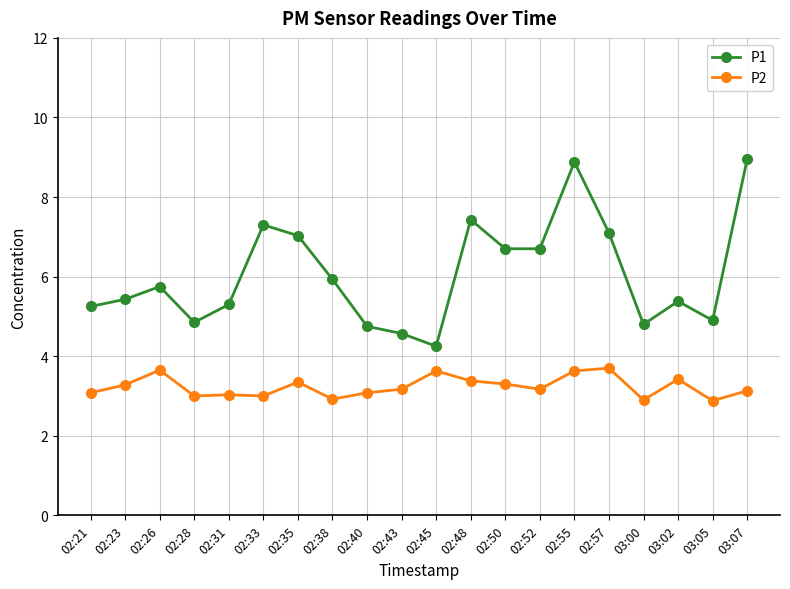

Which series has the largest total across all categories?

P1